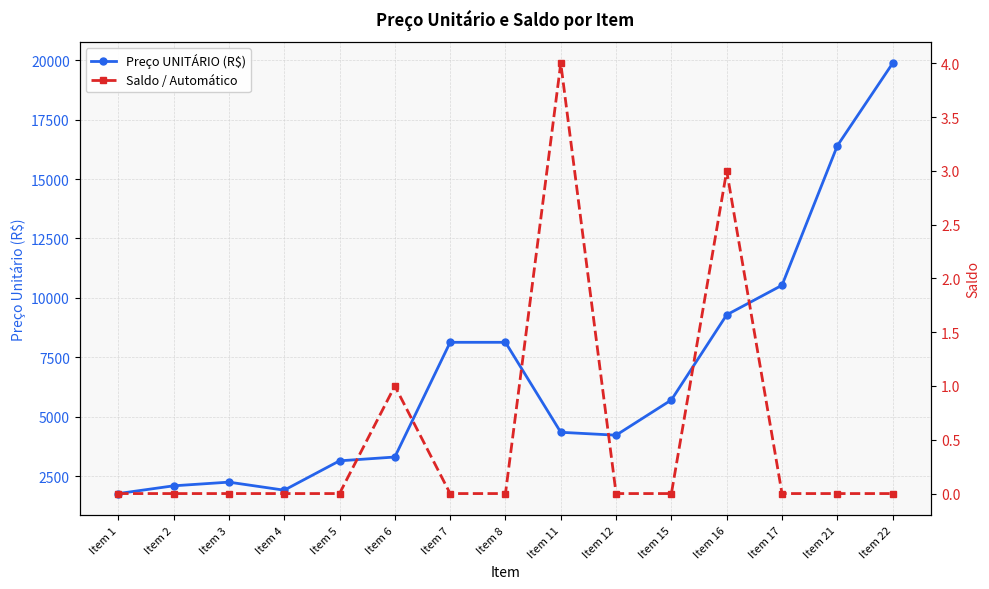

How many distinct data groups are displayed?

2